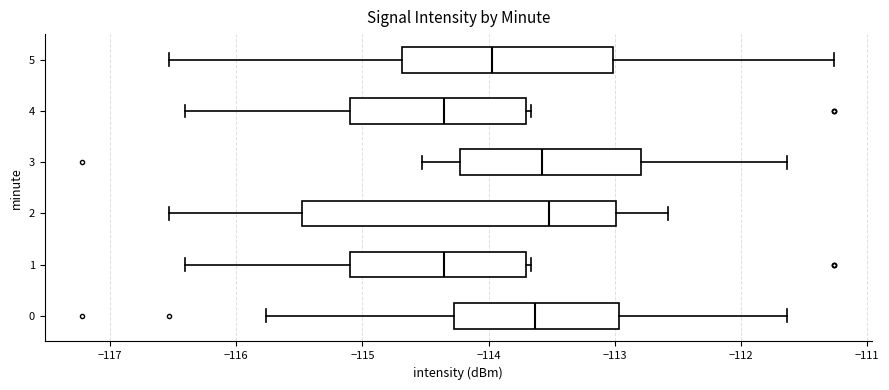

Where does the median line of the box at y = 0 sit on the x-axis? The values are not printed on the chart, so give them approximately, as read against the axis.

-113.6